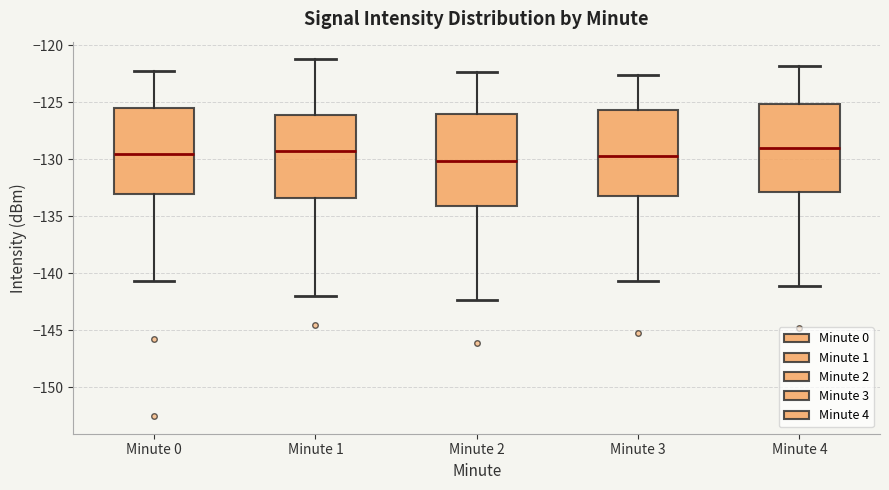

Reading left to right, read every box against the y-axis: the position of its median line, the range the box covers, and the ends of its whiskers. The values are not printed on the chart, so give them approximately, as read against the axis.

Minute 0: median -129.5, box -133.0 to -125.5, whiskers -140.5 to -122.0
Minute 1: median -129.5, box -133.5 to -126.0, whiskers -142.0 to -121.0
Minute 2: median -130.0, box -134.0 to -126.0, whiskers -142.5 to -122.5
Minute 3: median -129.5, box -133.0 to -125.5, whiskers -140.5 to -122.5
Minute 4: median -129.0, box -133.0 to -125.0, whiskers -141.0 to -122.0